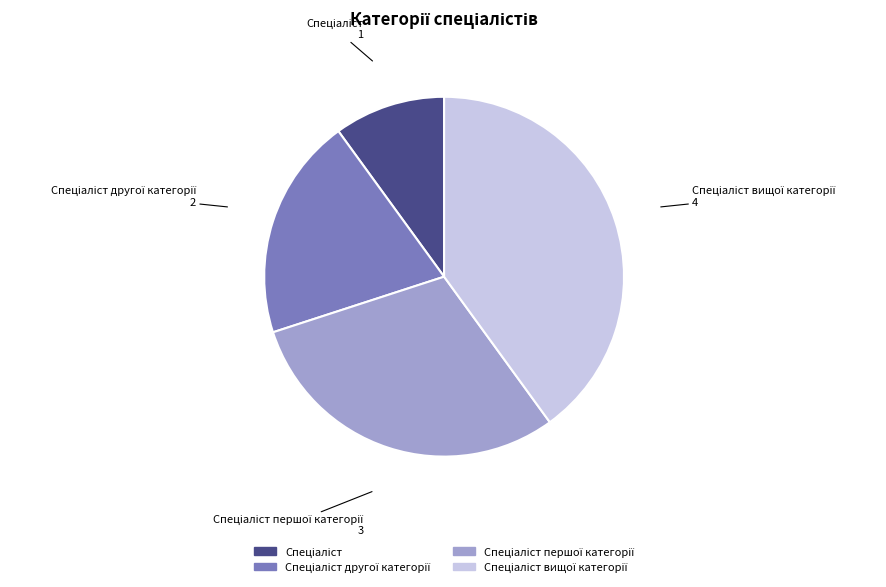

Is there a majority slice in this chart?

No